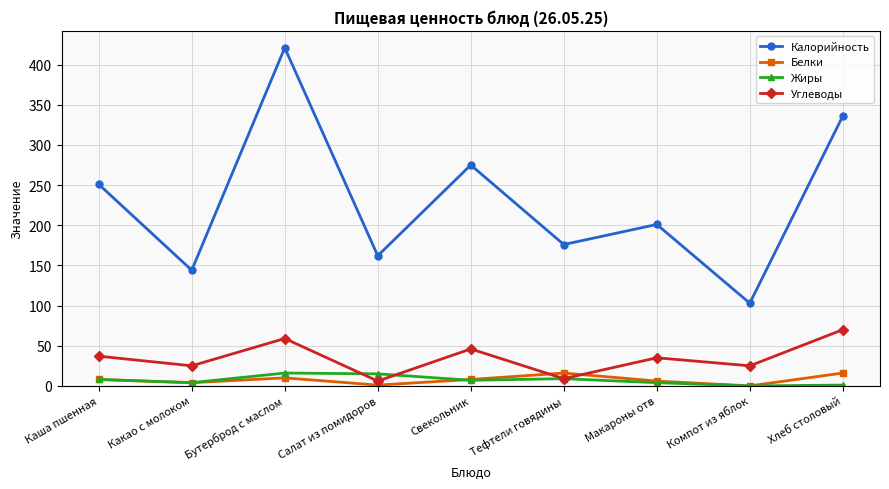

The value of Жиры at Свекольник is 7. True or false?

True